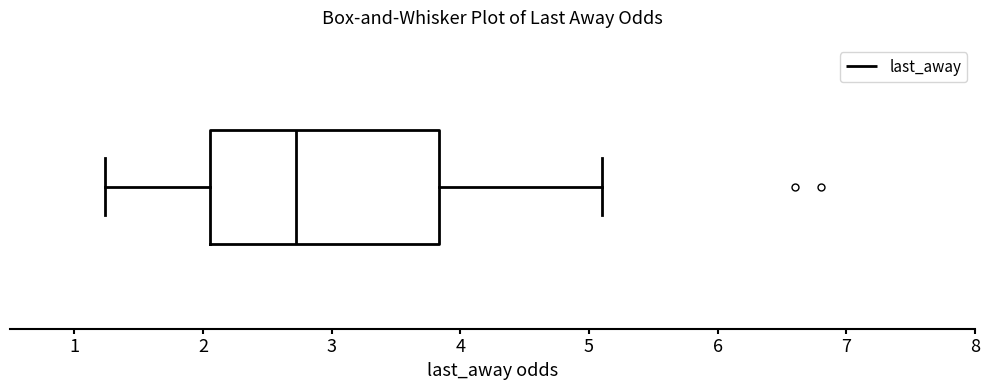

Read this box plot against the x-axis: the position of the median line, the range covered by the box, and the ends of both whiskers. The values are not printed on the chart, so give them approximately, as read against the axis.

median 2.7, box 2.1 to 3.8, whiskers 1.2 to 5.1